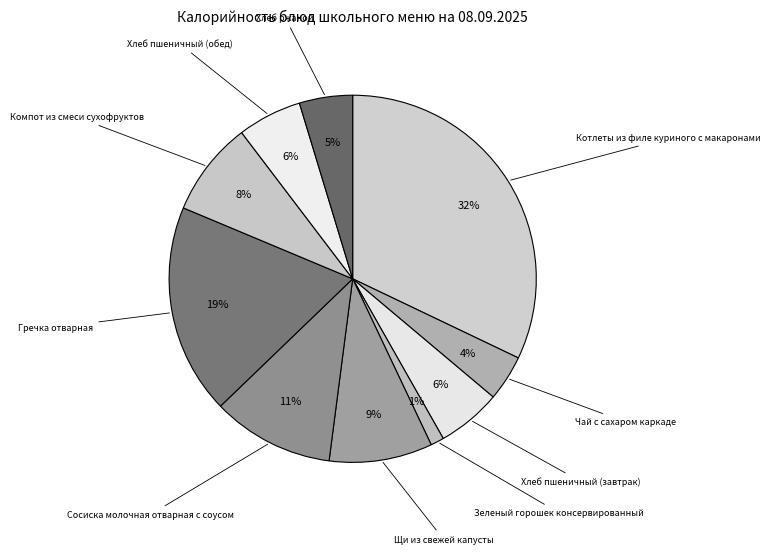

Is there any slice that represents more than half of the pie?

No